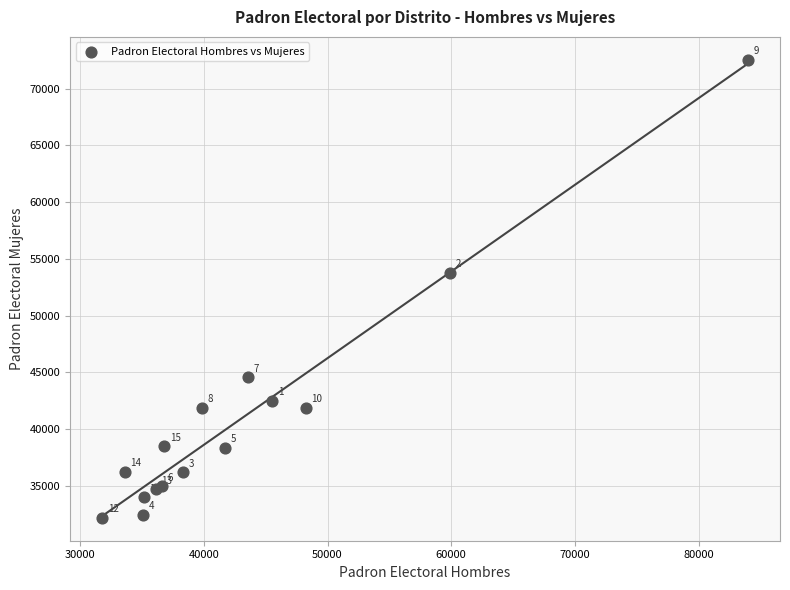

What Y value in the scatter plot is closest to 52357?

53786